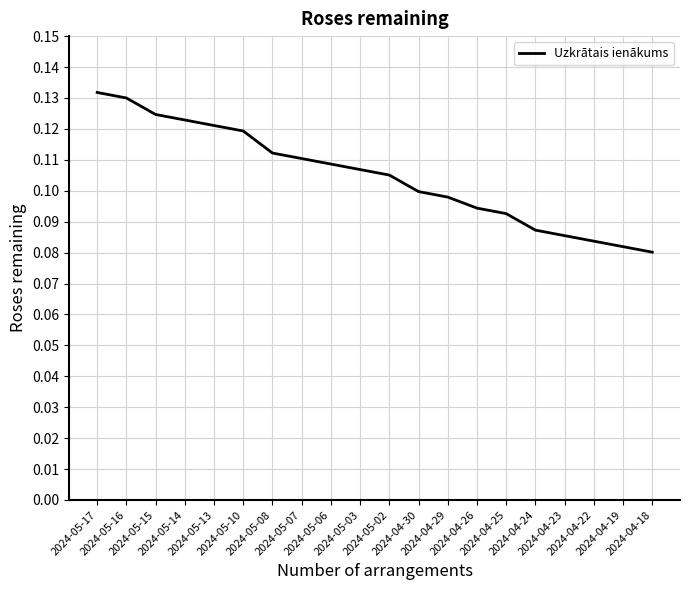

Is it true that the value at 2024-05-15 is 0.0?

False